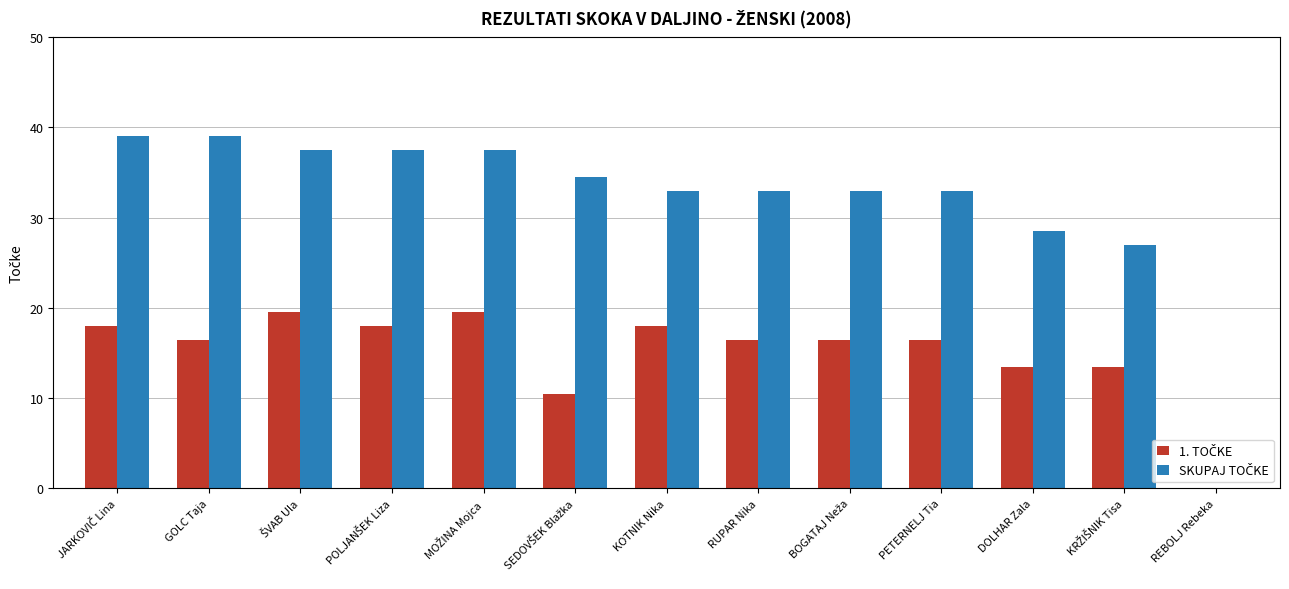

Count the number of data series in this chart.

2